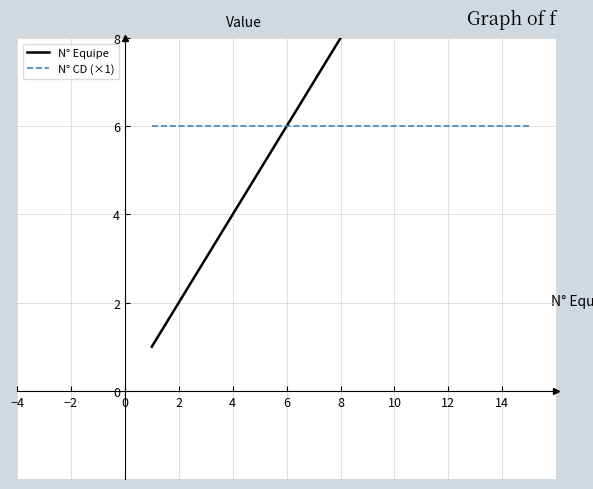

What is the minimum value shown in the chart?

1